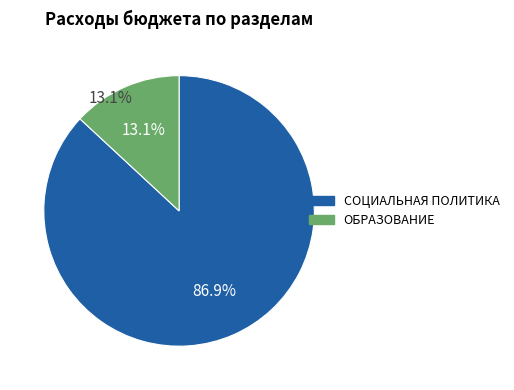

Which slice is the smallest?

ОБРАЗОВАНИЕ